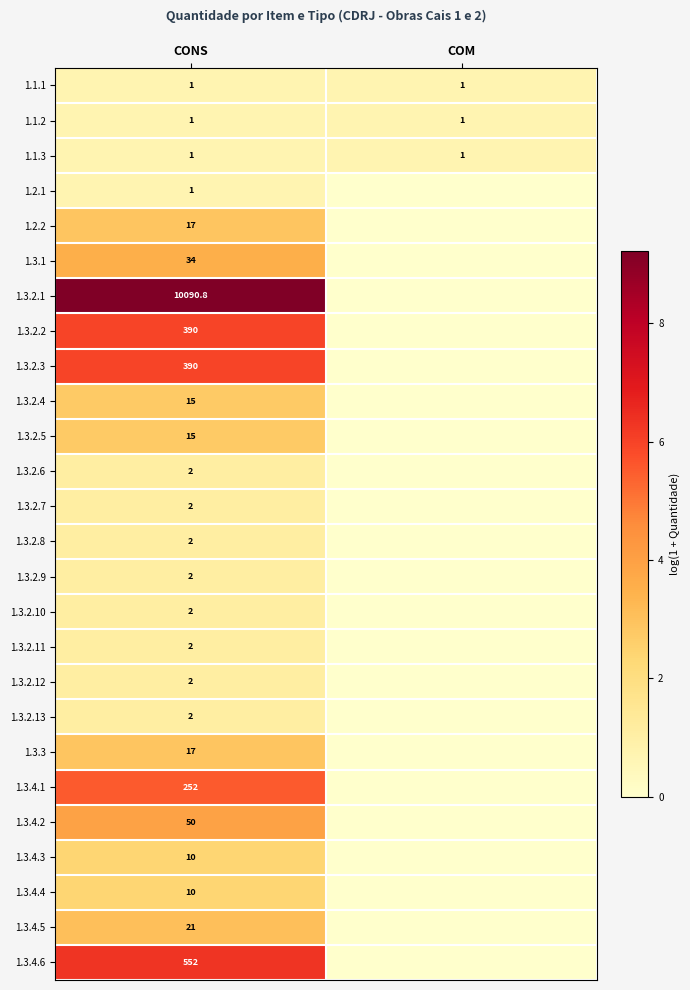

What is the sum of the 1.1.1 values at COM and CONS?

2.0